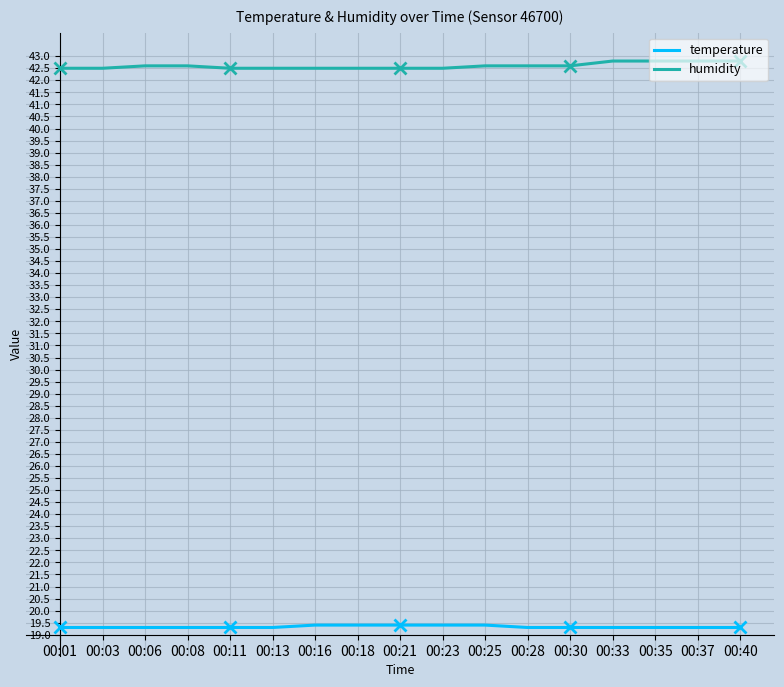

How many lines are shown in the chart?

2